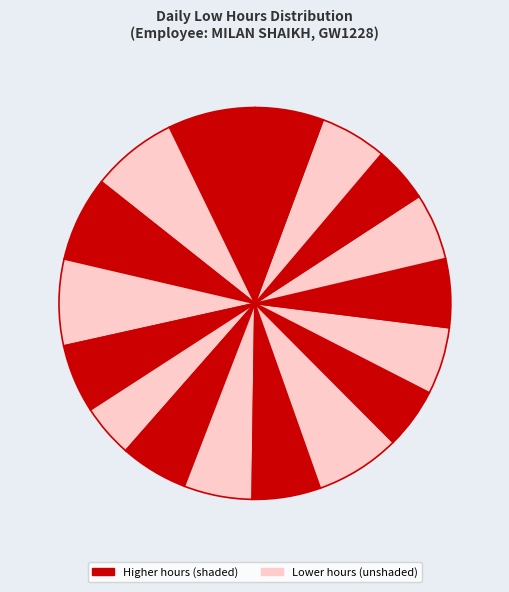

How many slices are in this pie chart?

17